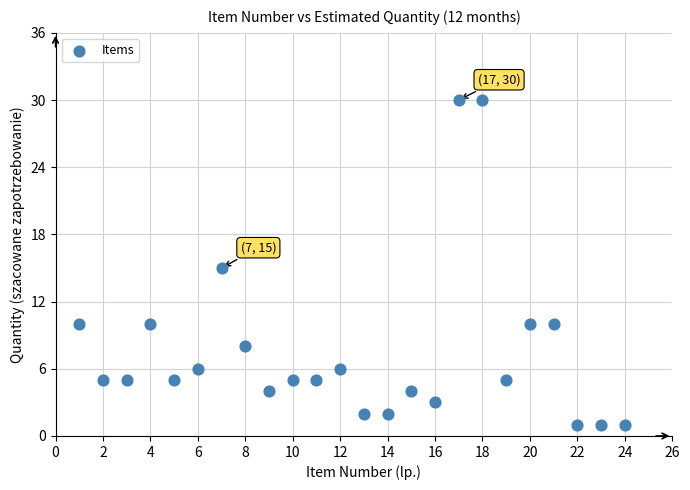

What is the range of Y values (max minus min)?

29